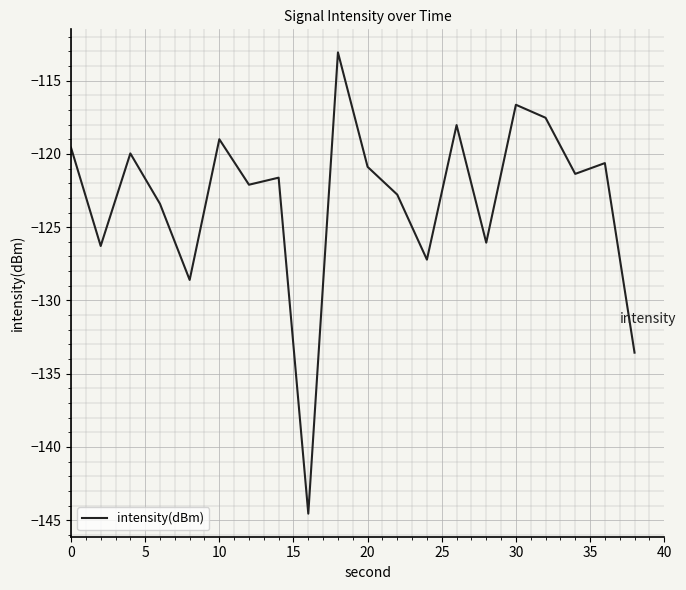

What is the difference between the maximum and minimum values?

31.5